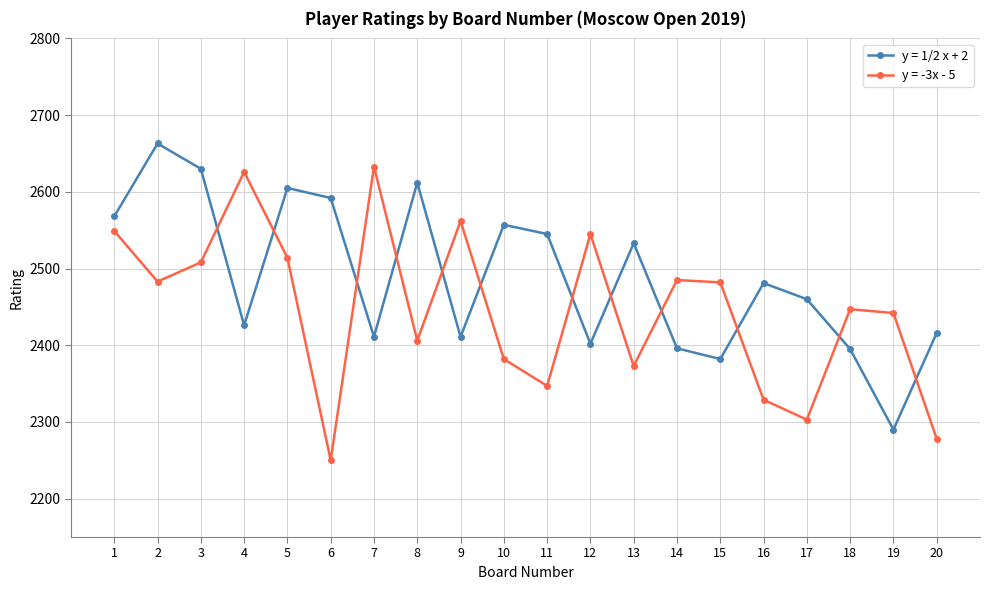

What are all the series names shown in the legend?

y = 1/2 x + 2, y = -3x - 5